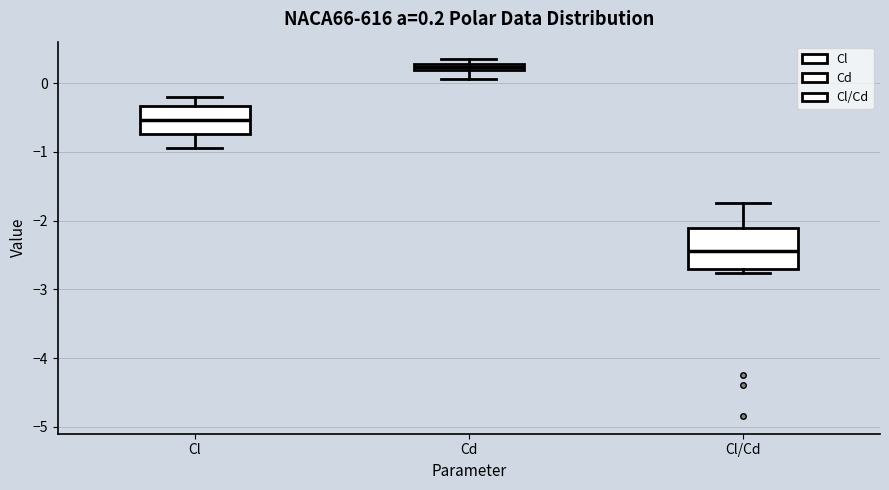

Which box is the tallest, from its lower edge to its upper edge?

Cl/Cd